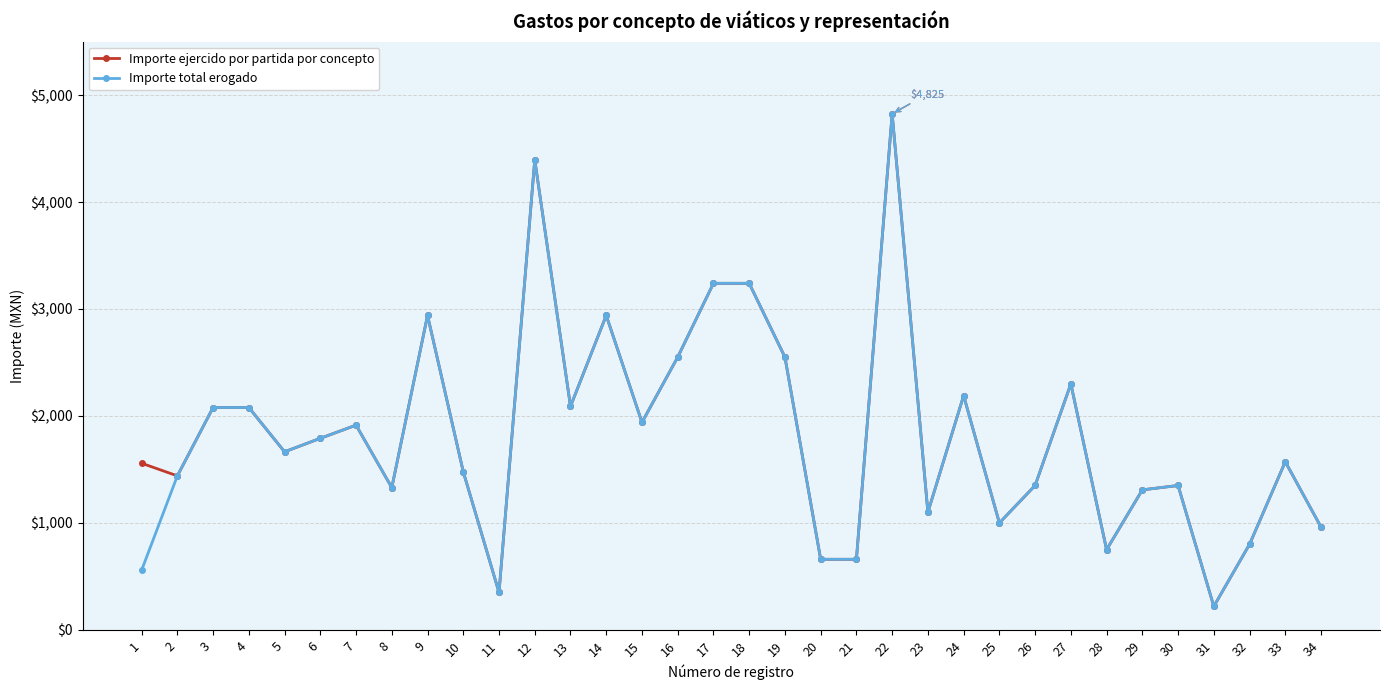

The value of Importe total erogado at 30 is 1350.0. True or false?

True